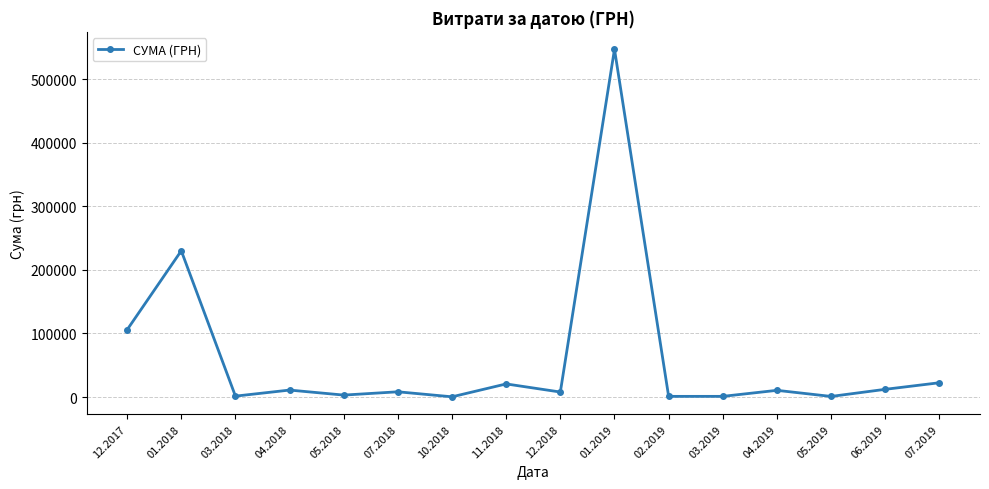

How many data points does each series have?

16